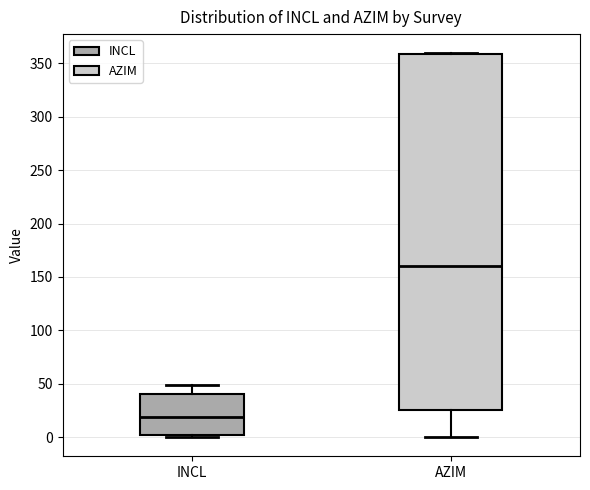

Reading left to right, transcribe this box plot: for each box, give where its median line is, the range the box spans, and where its two whiskers end, as read against the y-axis. The values are not printed on the chart, so give them approximately, as read against the axis.

INCL: median 20, box 0 to 40, whiskers 0 (just below the box's lower edge) to 50
AZIM: median 160, box 25 to 360, whiskers 0 to 360